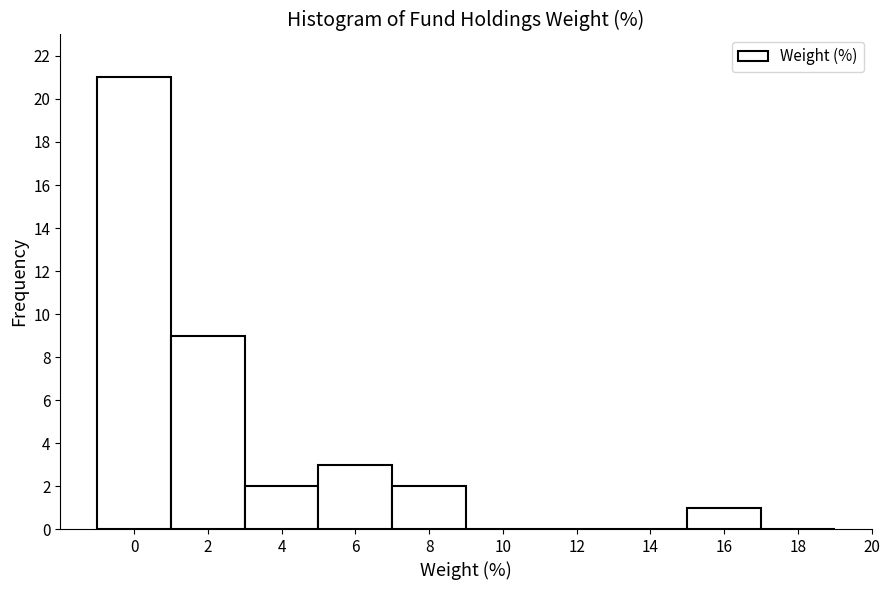

Reading left to right, list every bar in this chart as the range it spans on the x-axis followed by its height. The values are not printed on the chart, so give them approximately, as read against the axis.

-1 to 1: 21
1 to 3: 9
3 to 5: 2
5 to 7: 3
7 to 9: 2
9 to 11: 0
11 to 13: 0
13 to 15: 0
15 to 17: 1
17 to 19: 0